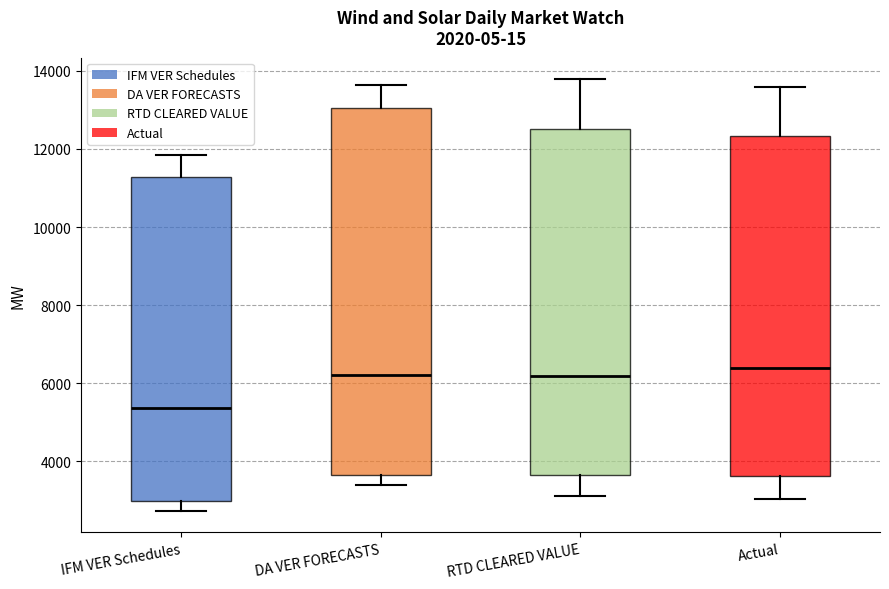

Reading left to right, transcribe this box plot: for each box, give where its median line is, the range the box spans, and where its two whiskers end, as read against the y-axis. The values are not printed on the chart, so give them approximately, as read against the axis.

IFM VER Schedules: median 5400, box 3000 to 11200, whiskers 2800 to 11800
DA VER FORECASTS: median 6200, box 3600 to 13000, whiskers 3400 to 13600
RTD CLEARED VALUE: median 6200, box 3600 to 12600, whiskers 3200 to 13800
Actual: median 6400, box 3600 to 12400, whiskers 3000 to 13600